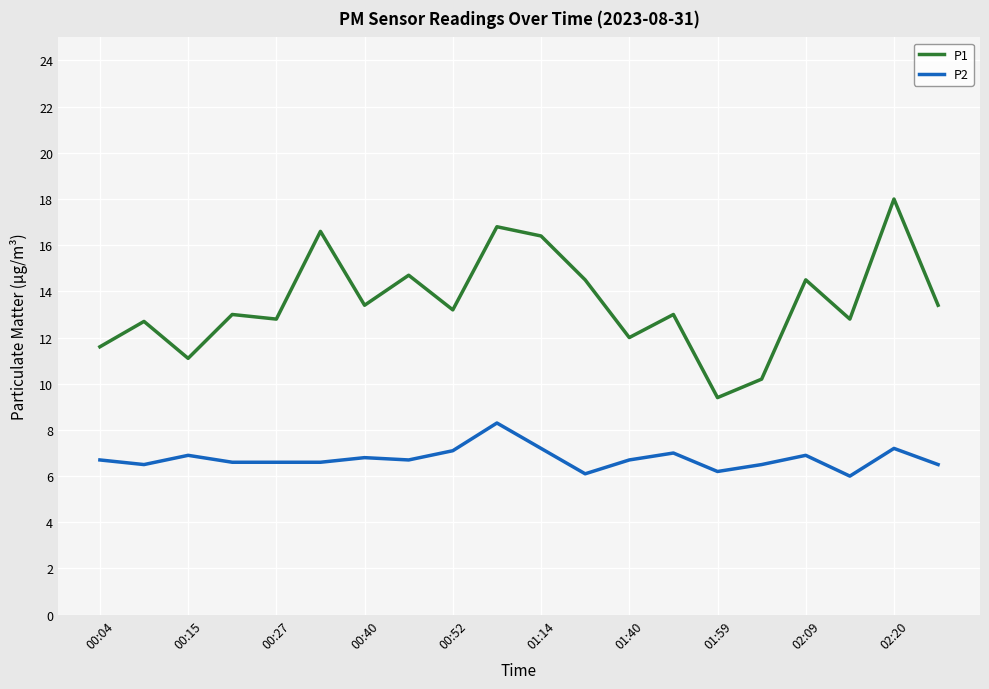

True or false: P1 has more than 1 points higher than both neighbors.

True